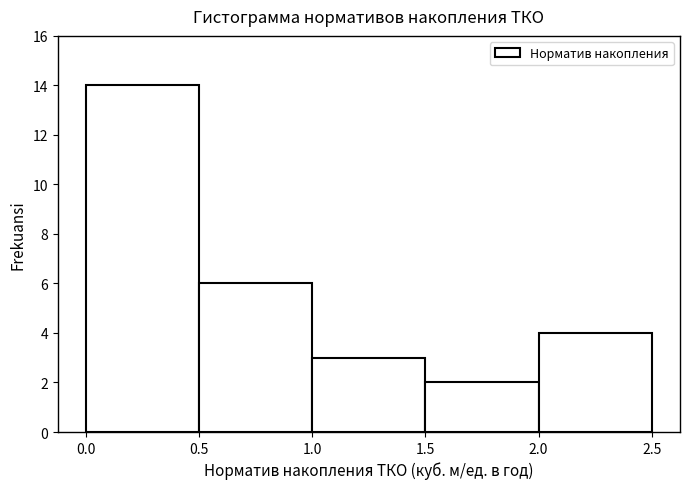

Reading left to right, list every bar in this chart as the range it spans on the x-axis followed by its height. The values are not printed on the chart, so give them approximately, as read against the axis.

0.0 to 0.5: 14
0.5 to 1.0: 6
1.0 to 1.5: 3
1.5 to 2.0: 2
2.0 to 2.5: 4